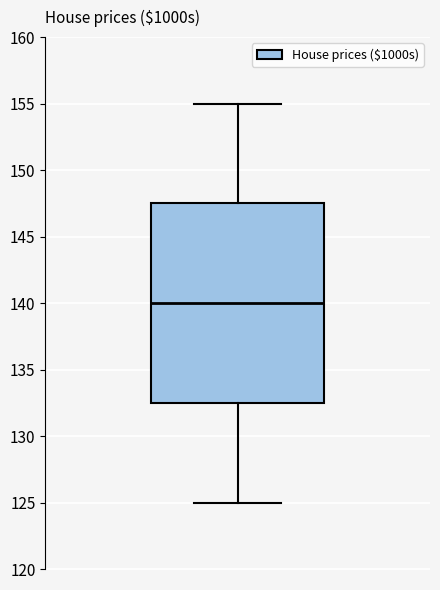

Read this box plot against the y-axis: the position of the median line, the range covered by the box, and the ends of both whiskers. The values are not printed on the chart, so give them approximately, as read against the axis.

median 140.0, box 132.5 to 147.5, whiskers 125.0 to 155.0